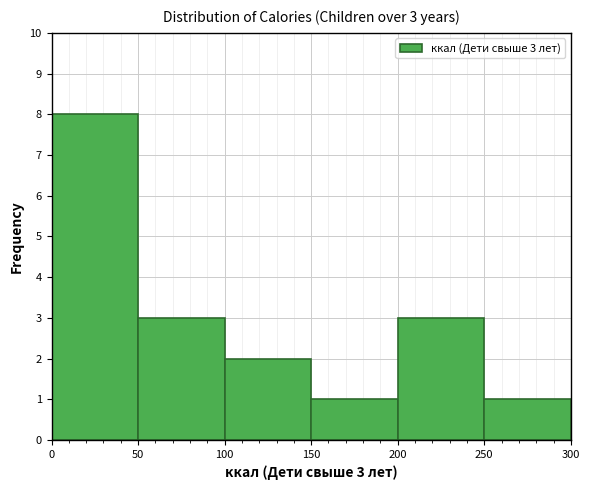

Over which range of the x-axis is the bar tallest?

0 to 50